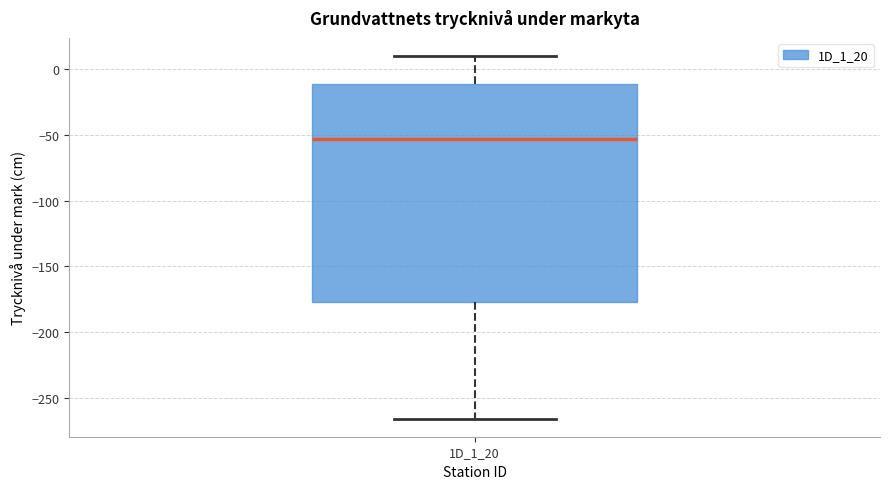

Transcribe this box plot: give where the median line is, the range the box spans, and where the two whiskers end, as read against the y-axis. The values are not printed on the chart, so give them approximately, as read against the axis.

median -55, box -175 to -10, whiskers -265 to 10